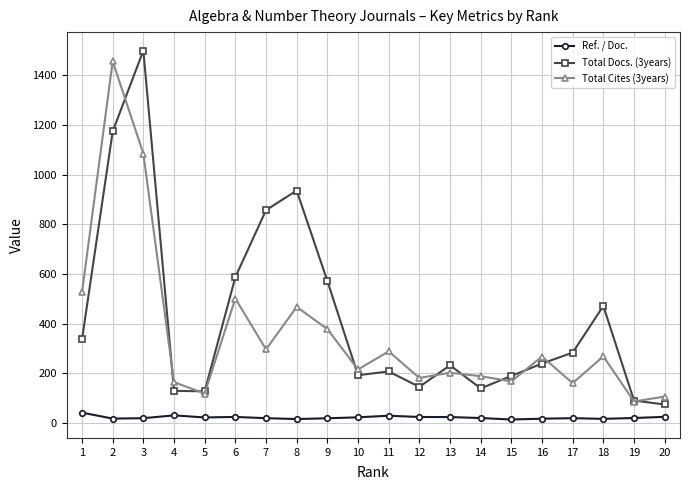

Which series has the largest total across all categories?

Total Docs. (3years)